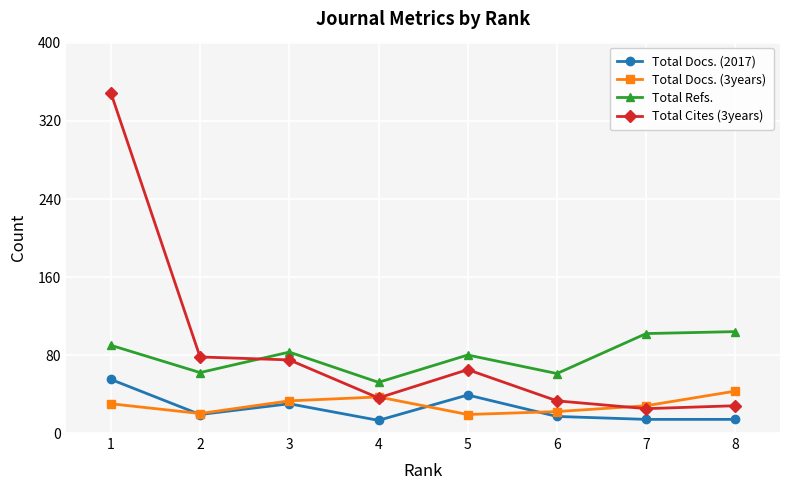

How many lines are shown in the chart?

4